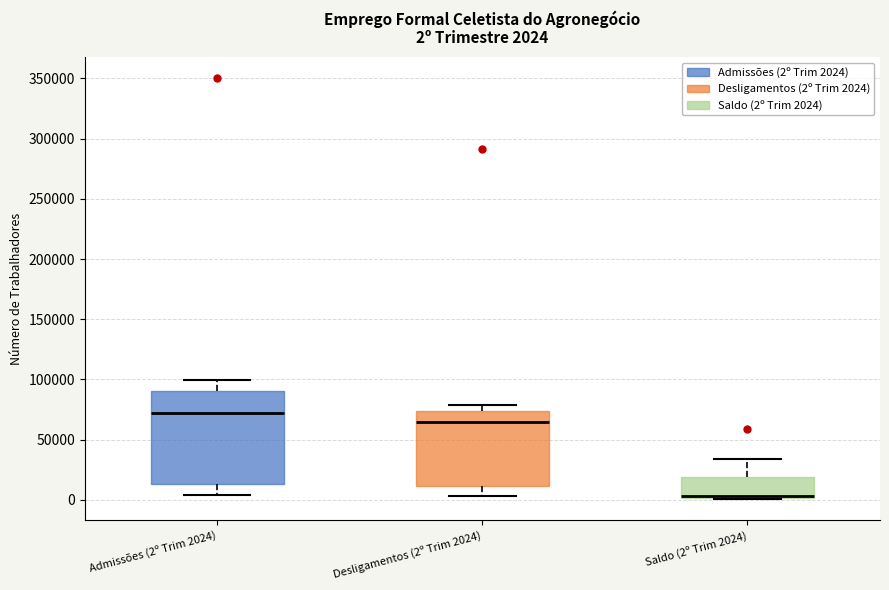

Comparing the boxes themselves (not the whiskers), which one is the tallest?

Admissões (2º Trim 2024)